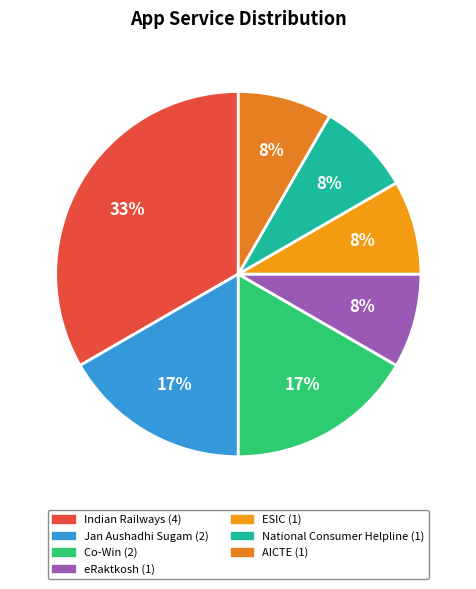

How much of the chart is everything except National Consumer Helpline?

91.7%